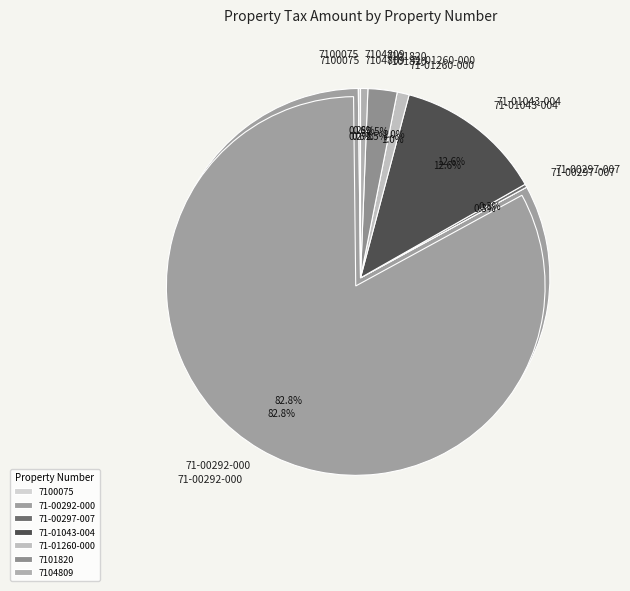

Is there any slice that represents more than half of the pie?

Yes